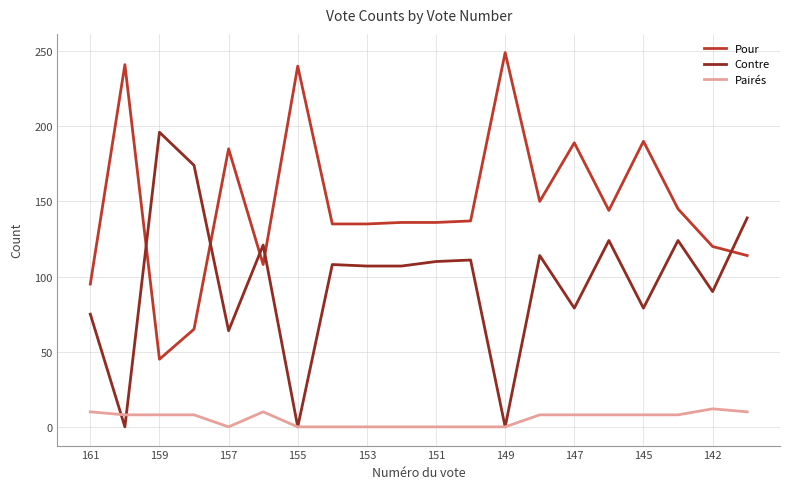

What is the lowest value of the Pour series?

45